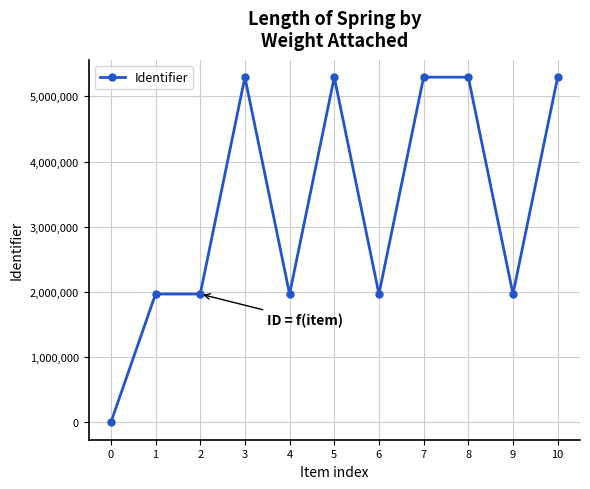

Approximately how many times larger is the value at 9 compared to 10?

0.4